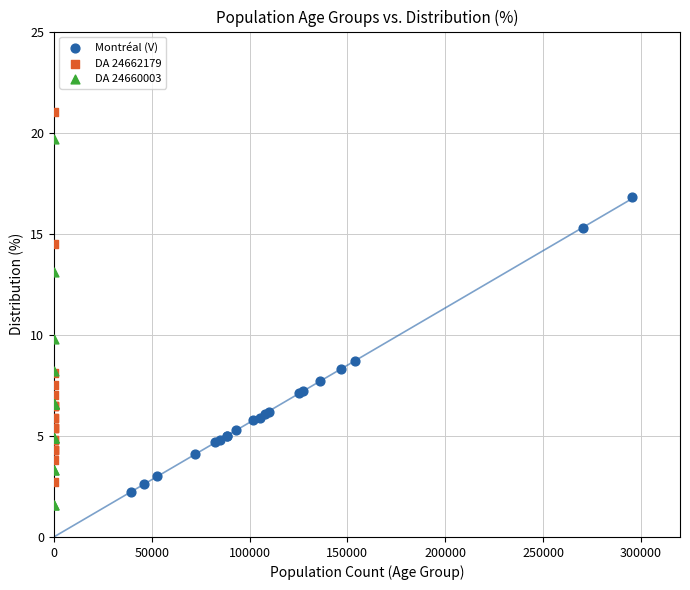

Which series contains the highest Y value?

DA 24662179